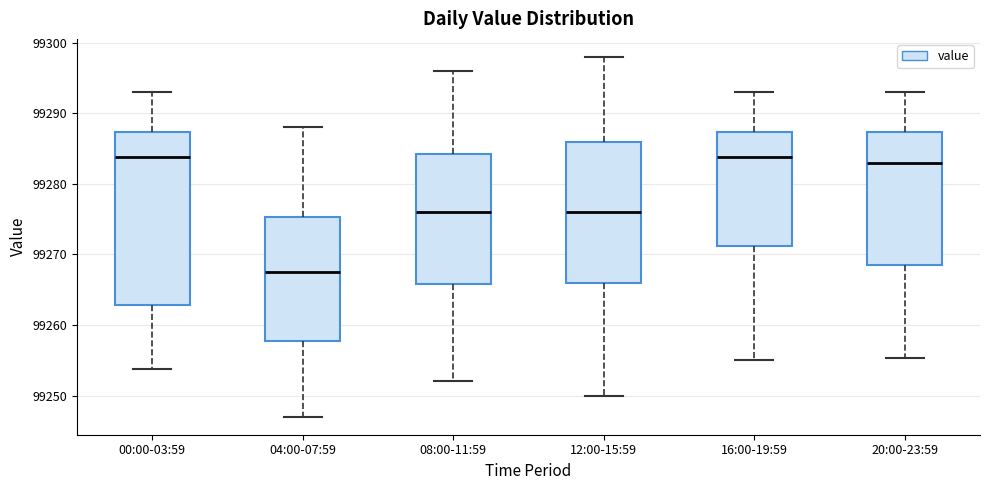

Where is the lower edge of the box for 20:00-23:59 on the y-axis? The values are not printed on the chart, so give them approximately, as read against the axis.

99269